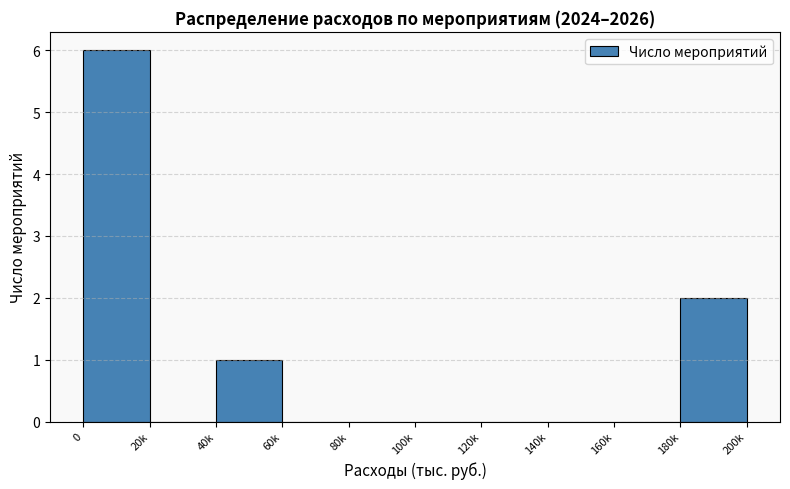

Reading left to right, what are all the values shown in this chart?

0=6	20k=0	40k=1	60k=0	80k=0	100k=0	120k=0	140k=0	160k=0	180k=2